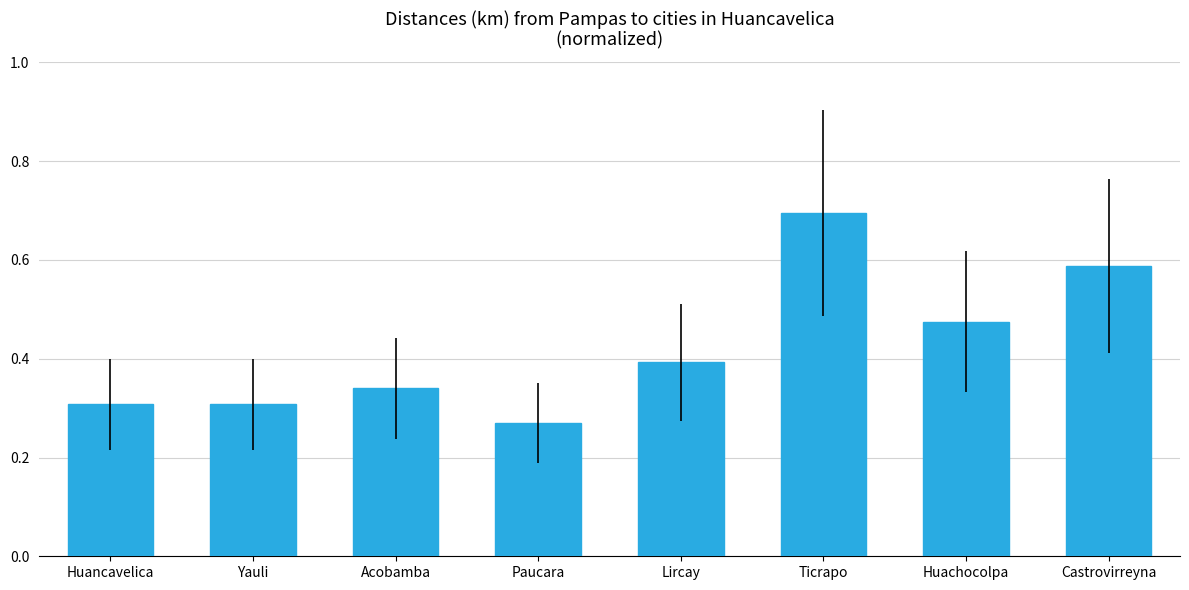

Is it true that the value at Huachocolpa is 0.8?

False